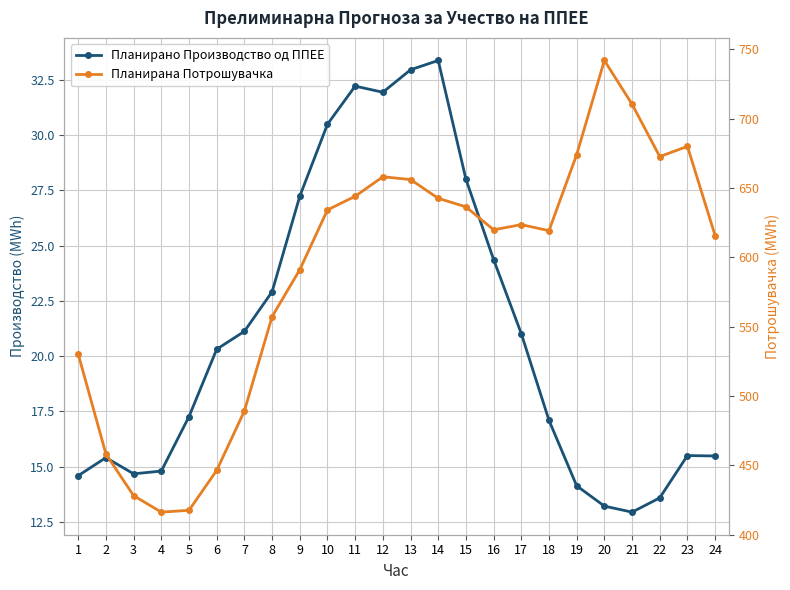

What is the spread (max minus min) of values at 14?

609.1